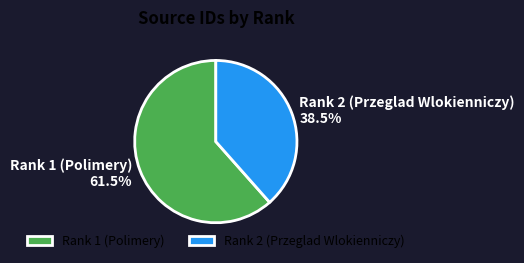

What percentage do Rank 2 (Przeglad Wlokienniczy) and Rank 1 (Polimery) together represent?

100.0%